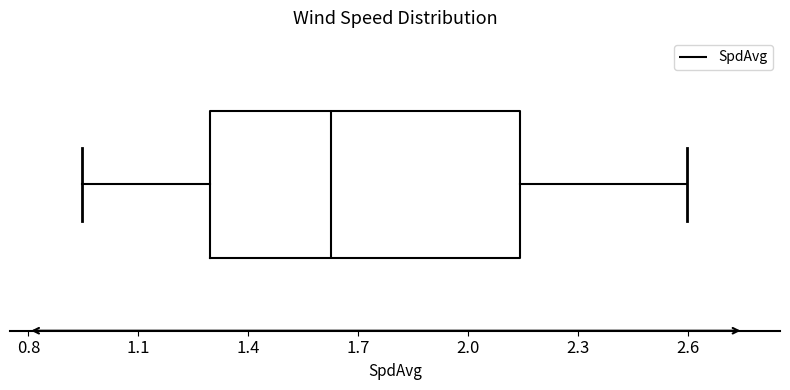

Where is the left edge of the box on the x-axis? The values are not printed on the chart, so give them approximately, as read against the axis.

1.30